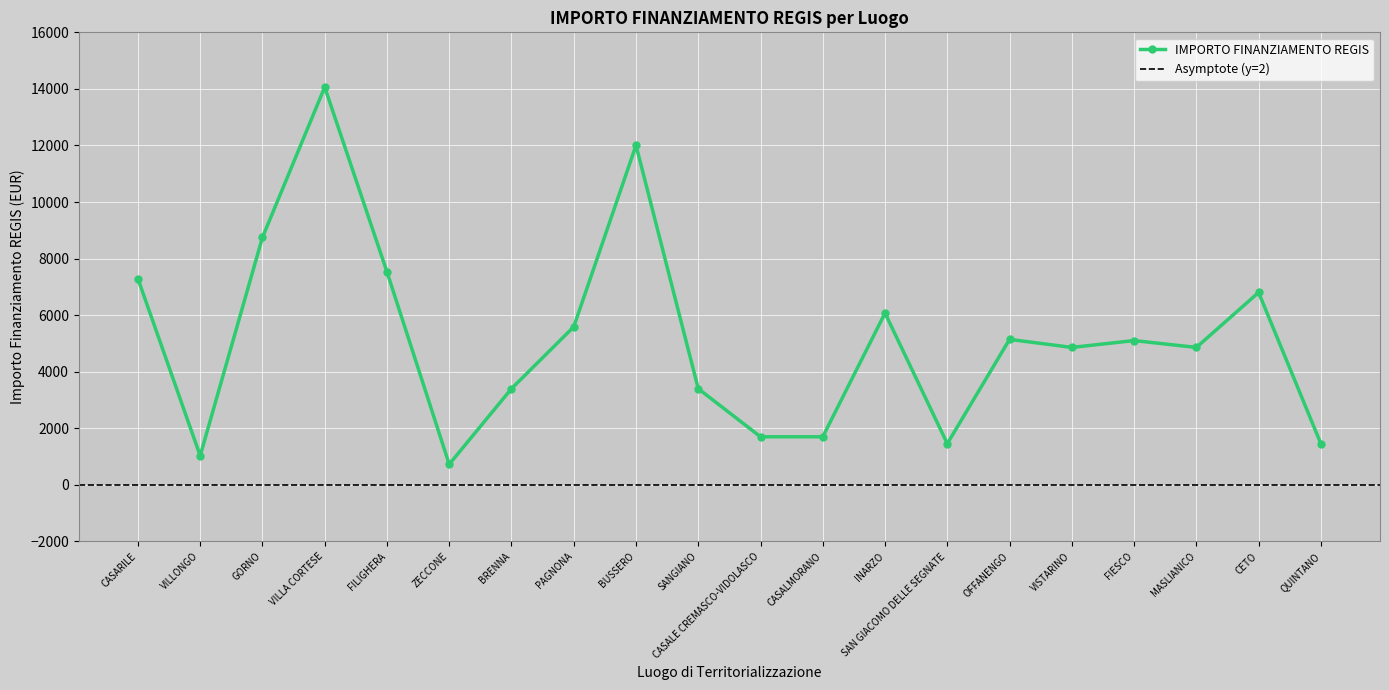

What is the ratio of the value at OFFANENGO to the value at VILLONGO?

5.0